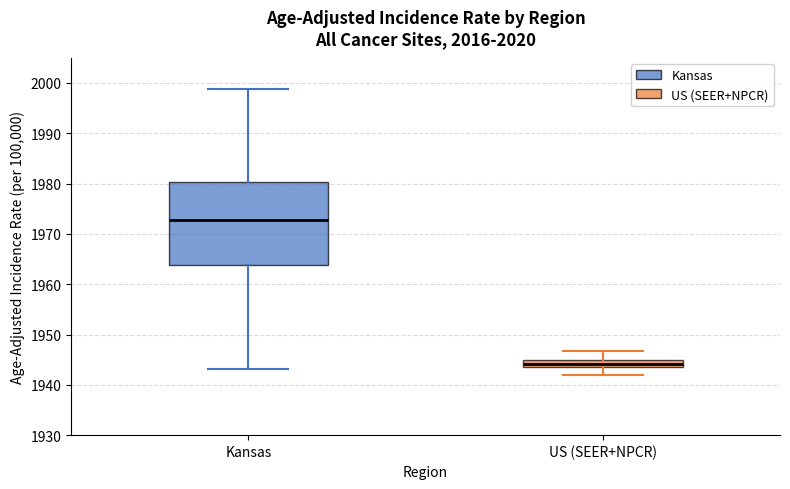

Which box has the lowest median line?

US (SEER+NPCR)